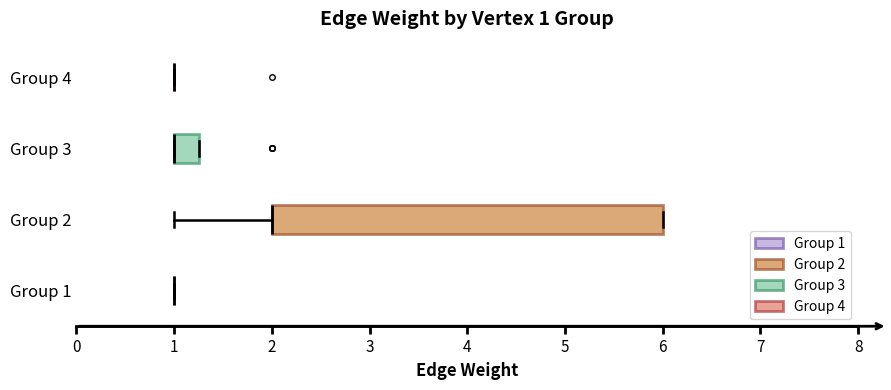

Which box is the widest, from its left edge to its right edge?

Group 2